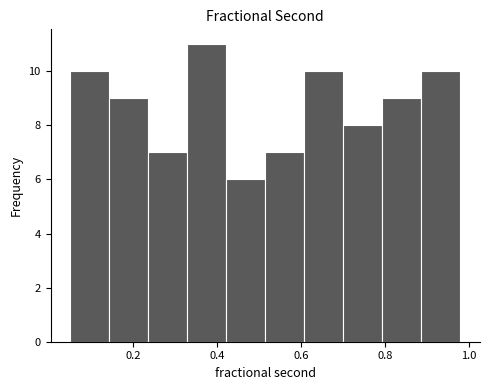

Reading left to right, transcribe this chart: for each bar, give the range it covers on the x-axis and its height. Neither the bar edges nor the heights are printed on the chart, so give them approximately, as read against the axes.

0.06 to 0.14: 10
0.14 to 0.24: 9
0.24 to 0.32: 7
0.32 to 0.42: 11
0.42 to 0.52: 6
0.52 to 0.60: 7
0.60 to 0.70: 10
0.70 to 0.80: 8
0.80 to 0.88: 9
0.88 to 0.98: 10